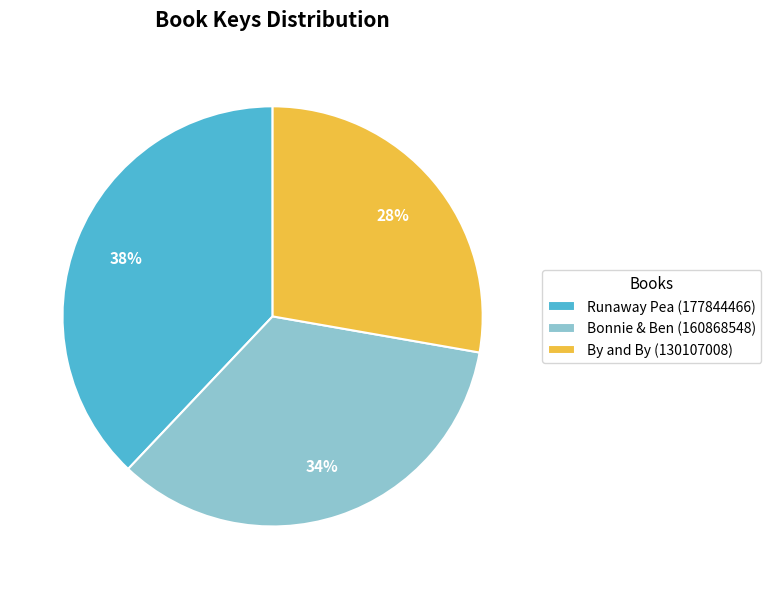

Which category has the smallest portion of the pie?

By and By (130107008)